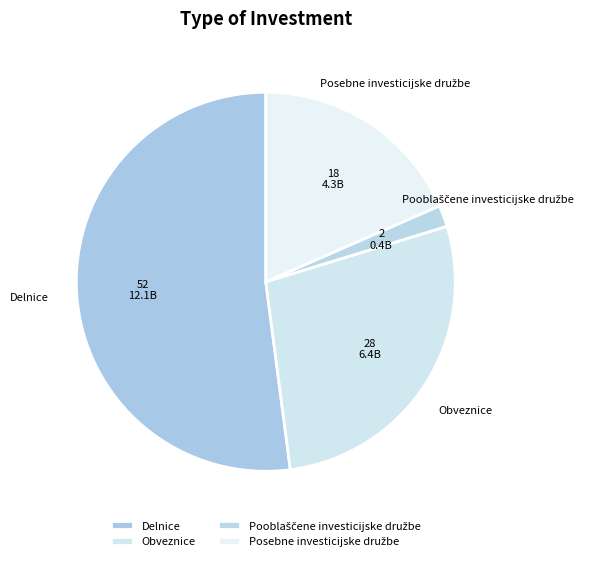

Is it true that Delnice is 52% of the pie?

True